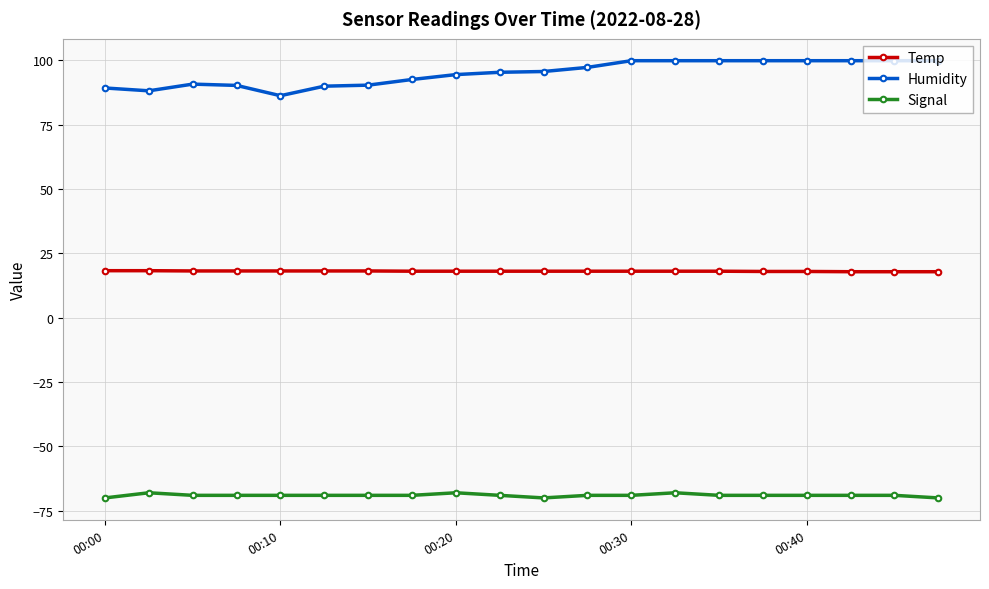

What is the value of the Temp point at the 10th from the left?

18.1